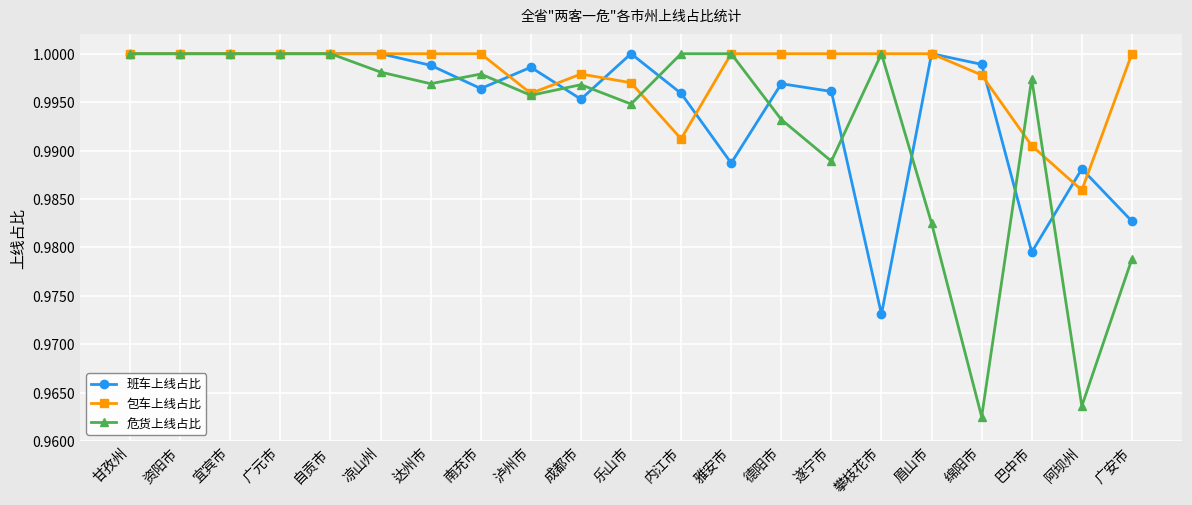

What is the total value across all series at 南充市?

3.0